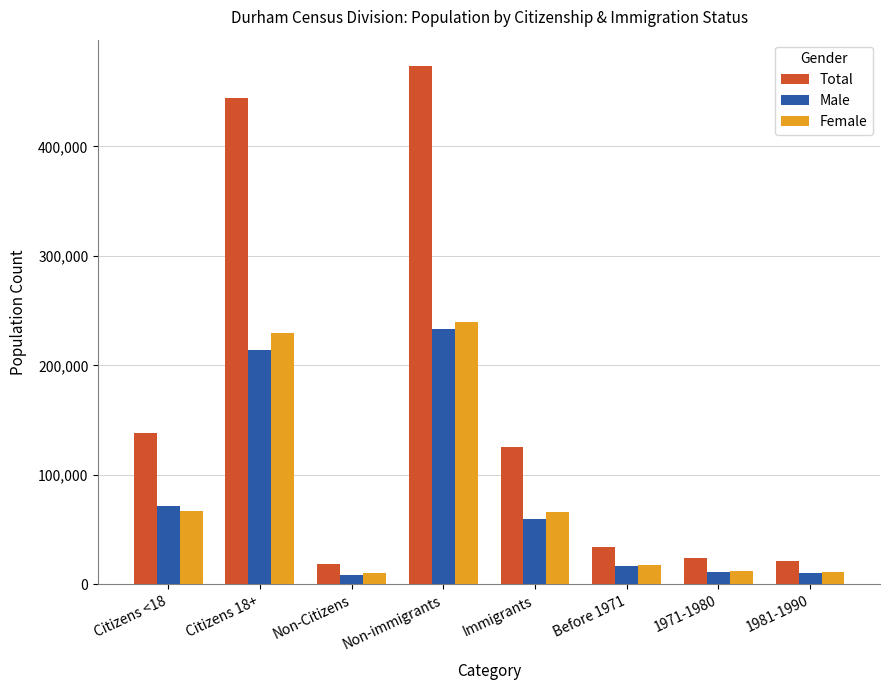

What value does the Total series have at Non-Citizens?

18760